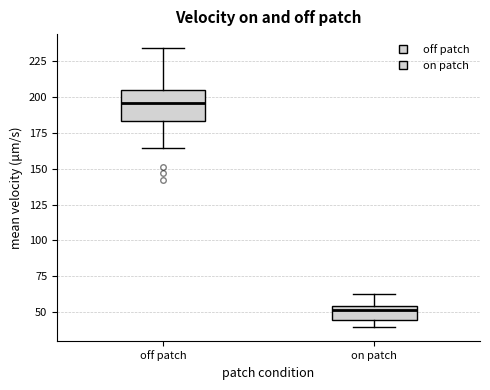

Reading left to right, read every box against the y-axis: the position of its median line, the range the box covers, and the ends of its whiskers. The values are not printed on the chart, so give them approximately, as read against the axis.

off patch: median 195, box 185 to 205, whiskers 165 to 235
on patch: median 50, box 45 to 55, whiskers 40 to 65